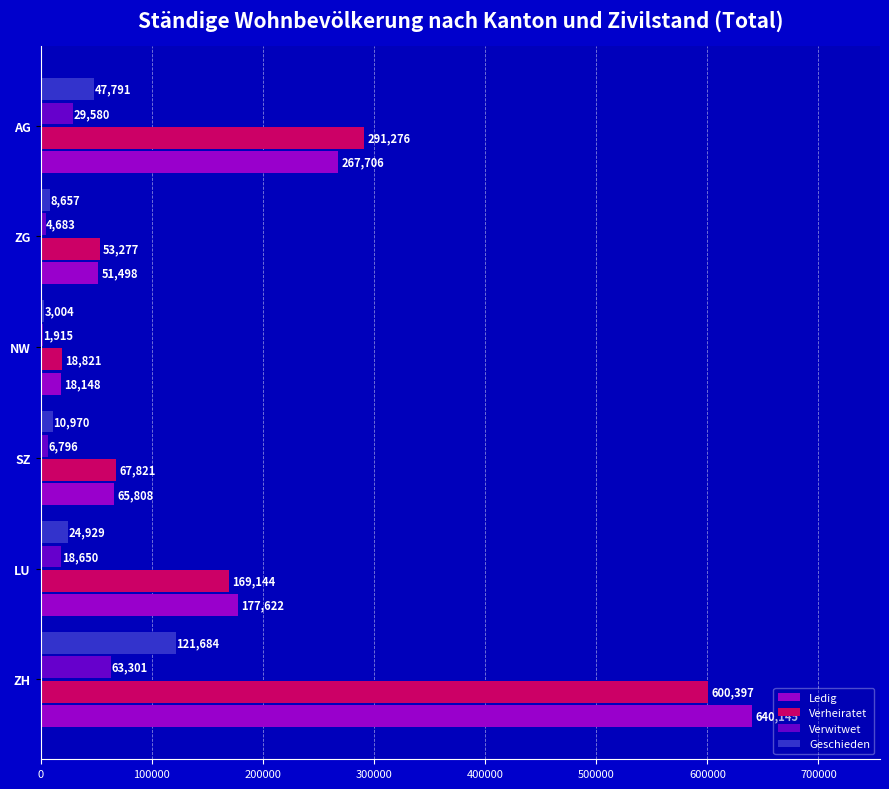

What are all the series names shown in the legend?

Ledig, Verheiratet, Verwitwet, Geschieden